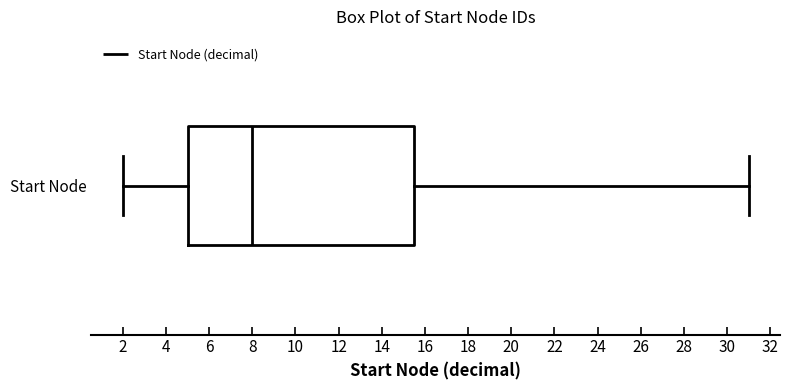

Read this box plot against the x-axis: the position of the median line, the range covered by the box, and the ends of both whiskers. The values are not printed on the chart, so give them approximately, as read against the axis.

median 8.0, box 5.0 to 15.6, whiskers 2.0 to 31.0